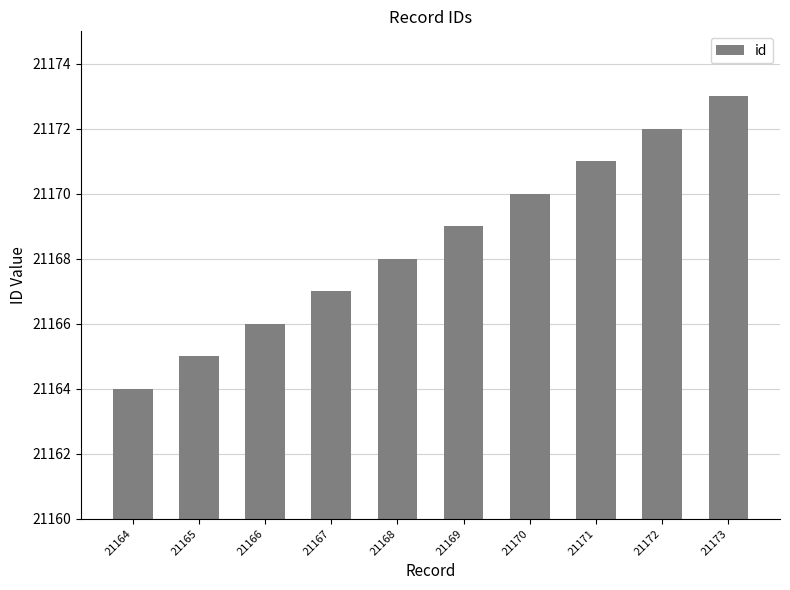

True or false: the data shows 21166 at 21166.

True